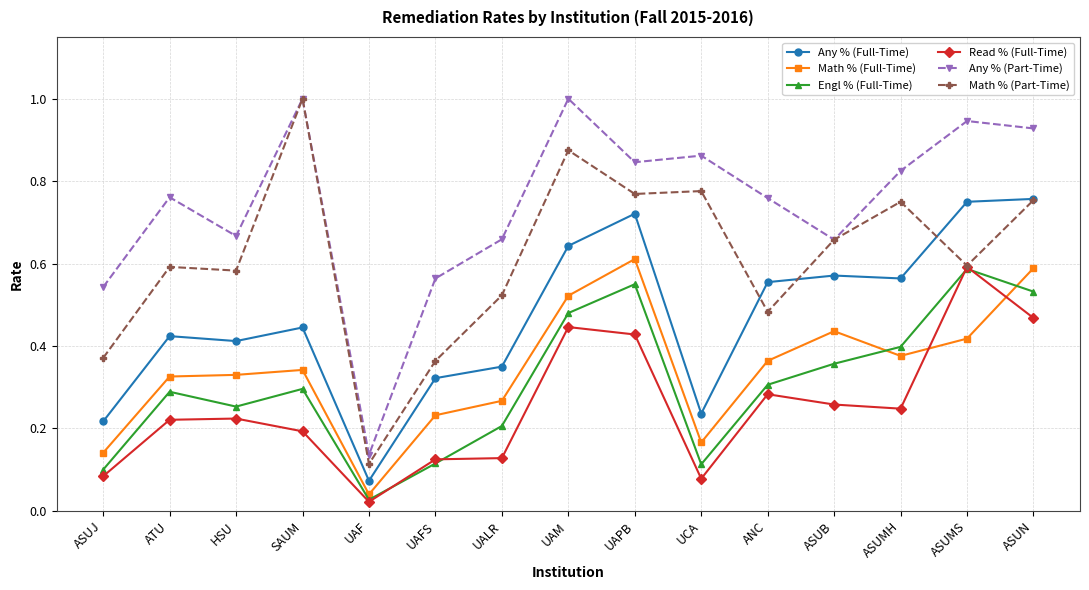

Which series changed the most between UALR and ANC?

Any % (Full-Time)